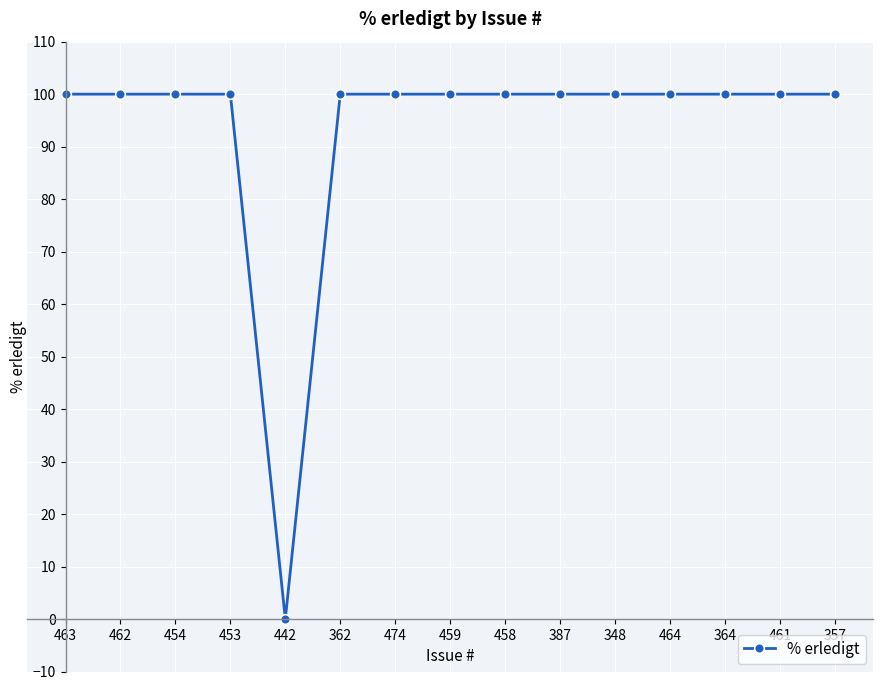

What is the approximate value at 453, to the nearest 5?

100